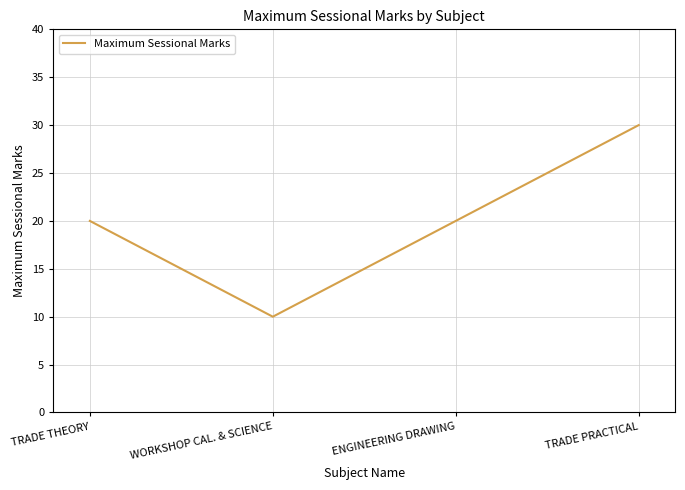

Is it true that the value at ENGINEERING DRAWING is 20?

True